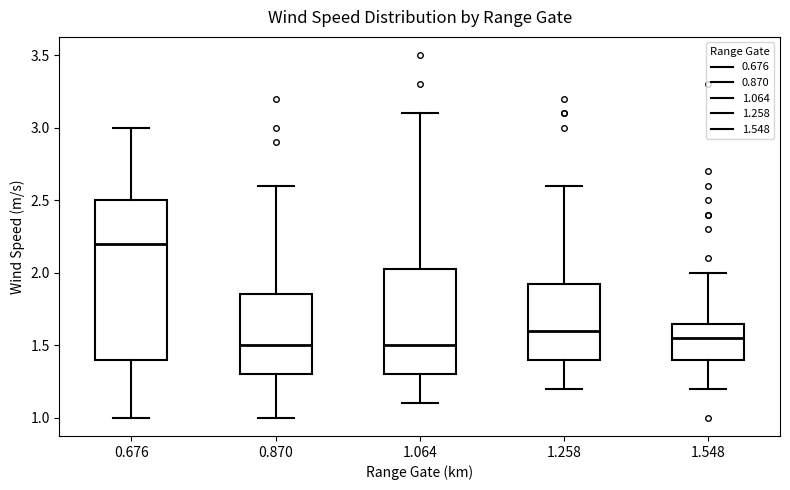

Reading left to right, read every box against the y-axis: the position of its median line, the range the box covers, and the ends of its whiskers. The values are not printed on the chart, so give them approximately, as read against the axis.

0.676: median 2.20, box 1.40 to 2.50, whiskers 1.00 to 3.00
0.870: median 1.50, box 1.30 to 1.85, whiskers 1.00 to 2.60
1.064: median 1.50, box 1.30 to 2.05, whiskers 1.10 to 3.10
1.258: median 1.60, box 1.40 to 1.95, whiskers 1.20 to 2.60
1.548: median 1.55, box 1.40 to 1.65, whiskers 1.20 to 2.00